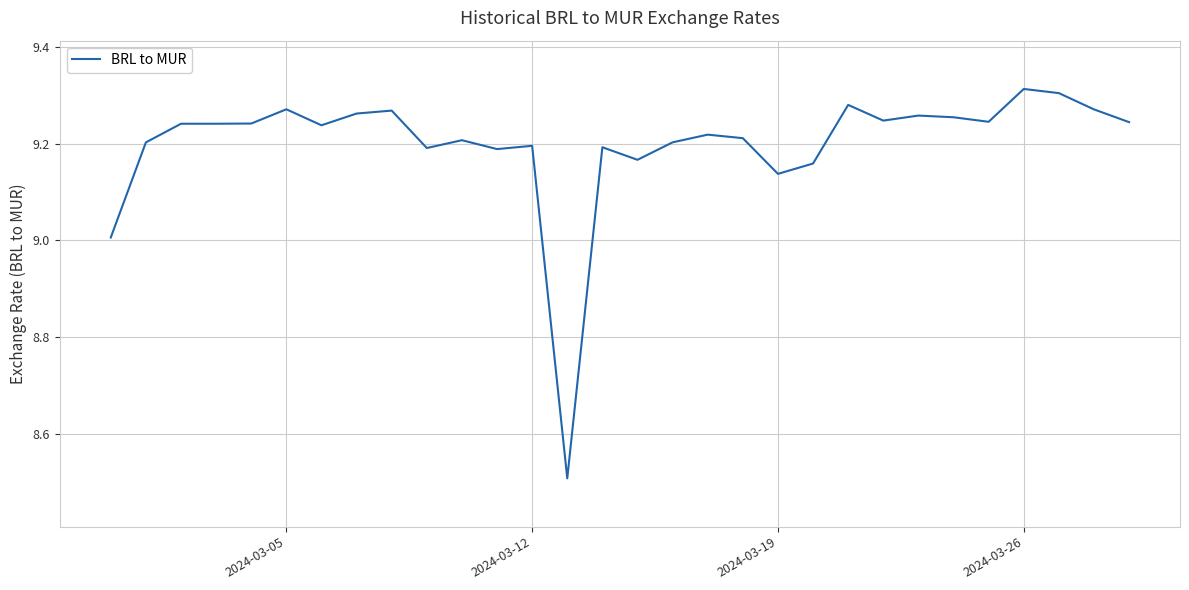

What is the smallest value displayed?

8.5